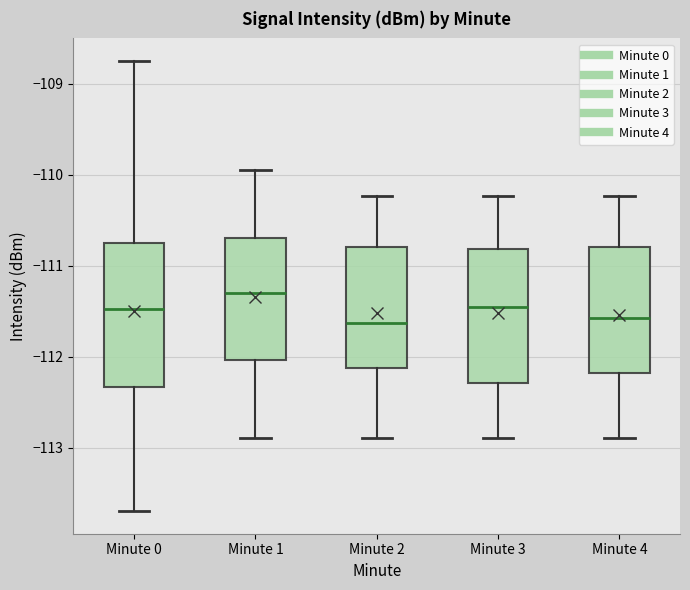

Reading left to right, read every box against the y-axis: the position of its median line, the range the box covers, and the ends of its whiskers. The values are not printed on the chart, so give them approximately, as read against the axis.

Minute 0: median -111.5, box -112.3 to -110.7, whiskers -113.7 to -108.7
Minute 1: median -111.3, box -112.0 to -110.7, whiskers -112.9 to -109.9
Minute 2: median -111.6, box -112.1 to -110.8, whiskers -112.9 to -110.2
Minute 3: median -111.5, box -112.3 to -110.8, whiskers -112.9 to -110.2
Minute 4: median -111.6, box -112.2 to -110.8, whiskers -112.9 to -110.2